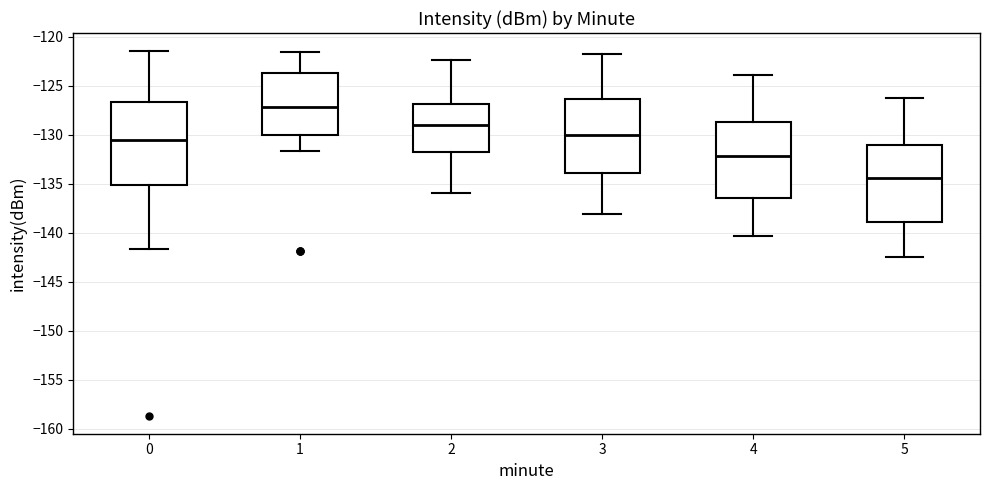

Reading left to right, transcribe this box plot: for each box, give where its median line is, the range the box spans, and where its two whiskers end, as read against the y-axis. The values are not printed on the chart, so give them approximately, as read against the axis.

0: median -130.5, box -135.0 to -126.5, whiskers -141.5 to -121.5
1: median -127.0, box -130.0 to -123.5, whiskers -131.5 to -121.5
2: median -129.0, box -132.0 to -127.0, whiskers -136.0 to -122.5
3: median -130.0, box -134.0 to -126.5, whiskers -138.0 to -122.0
4: median -132.0, box -136.5 to -128.5, whiskers -140.5 to -124.0
5: median -134.5, box -139.0 to -131.0, whiskers -142.5 to -126.0